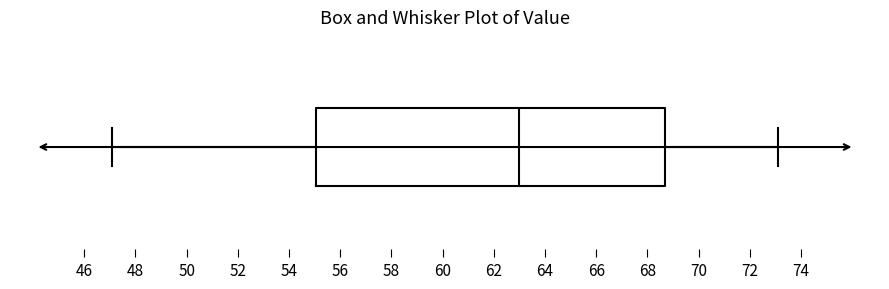

Read this box plot against the x-axis: the position of the median line, the range covered by the box, and the ends of both whiskers. The values are not printed on the chart, so give them approximately, as read against the axis.

median 63.0, box 55.0 to 68.6, whiskers 47.2 to 73.0